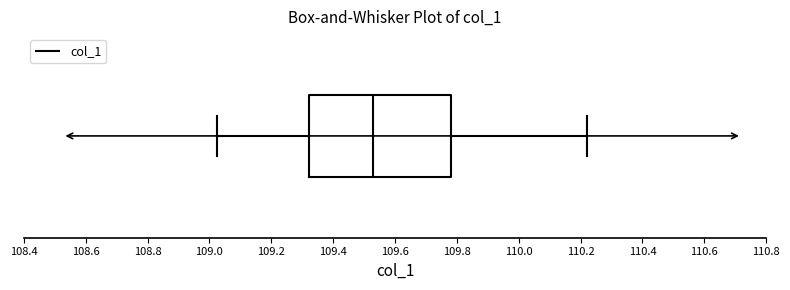

Where does the median line of the box sit on the x-axis? The values are not printed on the chart, so give them approximately, as read against the axis.

109.54